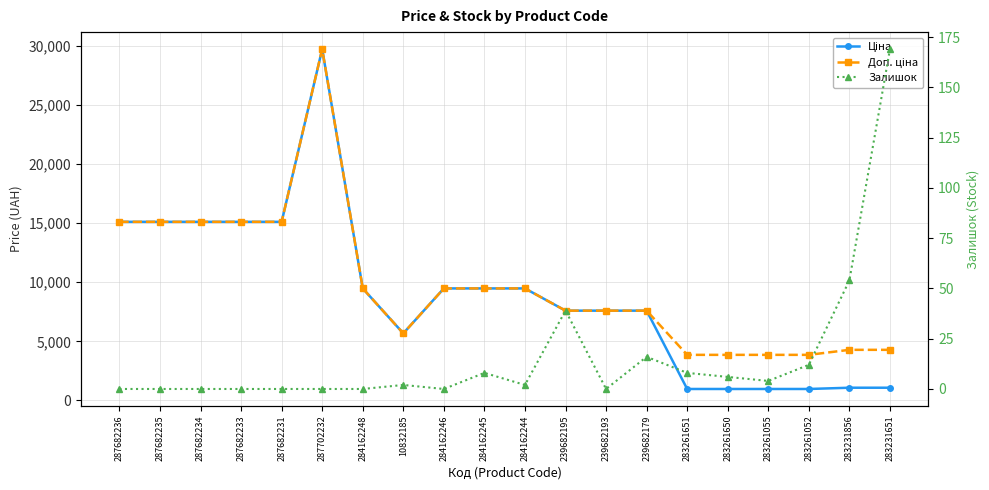

List the labels in order of Ціна value, largest first.

287702232, 287682236, 287682235, 287682234, 287682233, 287682231, 284162248, 284162246, 284162245, 284162244, 239682195, 239682193, 239682179, 10832185, 283231856, 283231651, 283261651, 283261650, 283261055, 283261052